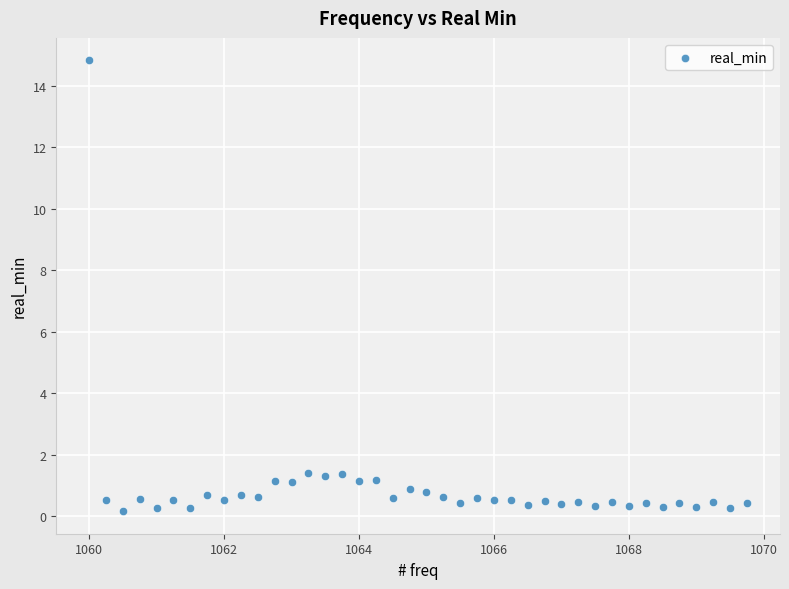

What is the range of Y values (max minus min)?

14.7